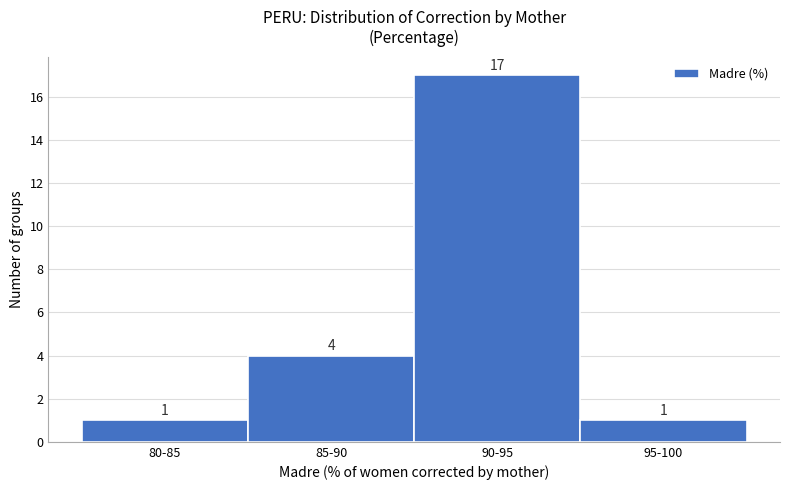

Reading right to left, transcribe all the data shown in this chart.

95-100=1	90-95=17	85-90=4	80-85=1